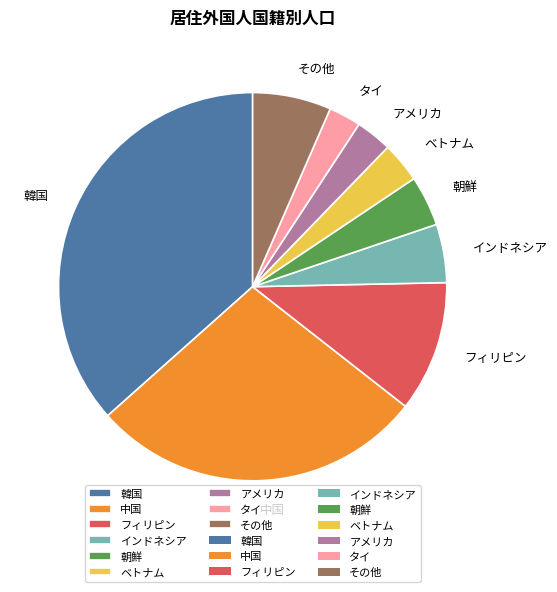

Which category has the biggest portion of the pie?

韓国